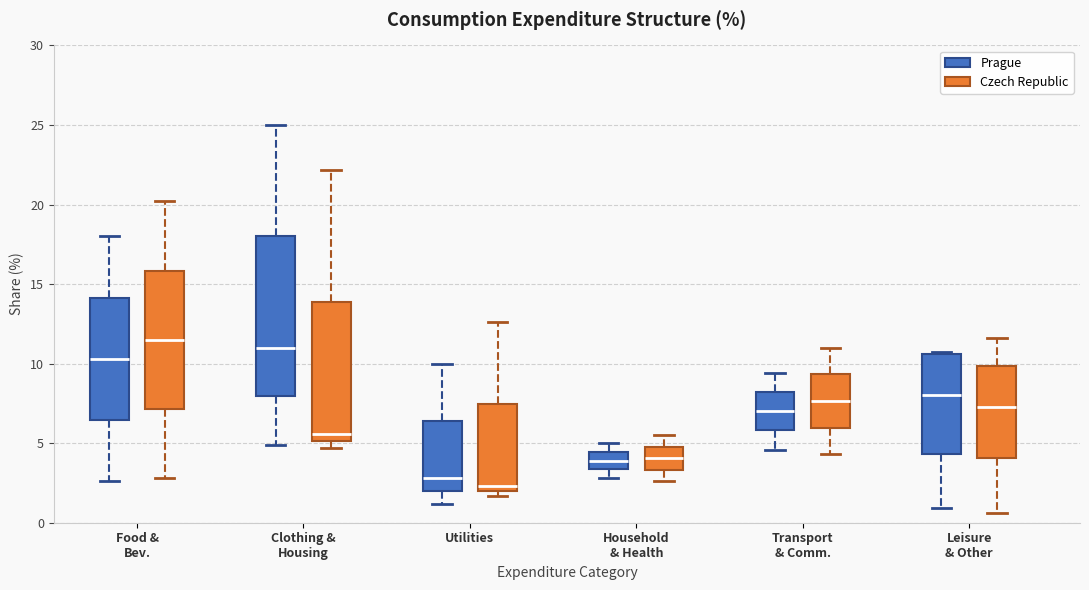

Where is the lower edge of the box for Leisure & Other (Prague) on the y-axis? The values are not printed on the chart, so give them approximately, as read against the axis.

4.5